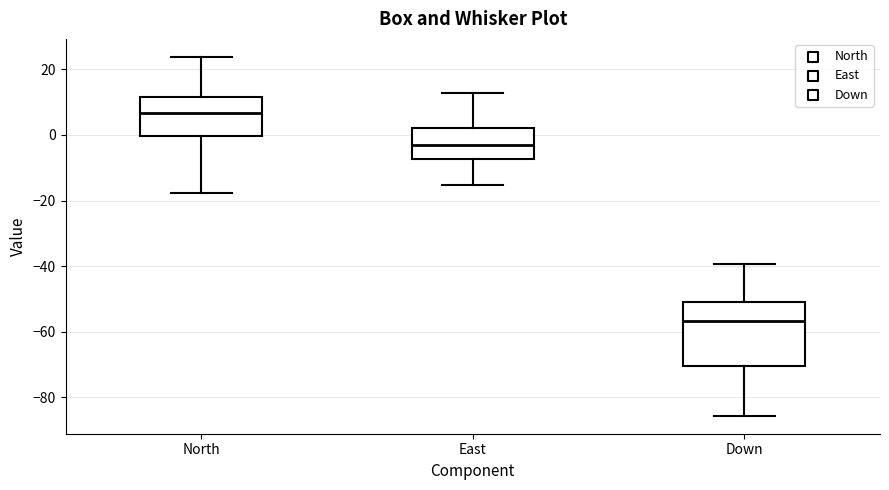

Reading left to right, read every box against the y-axis: the position of its median line, the range the box covers, and the ends of its whiskers. The values are not printed on the chart, so give them approximately, as read against the axis.

North: median 6, box 0 to 12, whiskers -18 to 24
East: median -4, box -8 to 2, whiskers -16 to 12
Down: median -56, box -70 to -50, whiskers -86 to -40